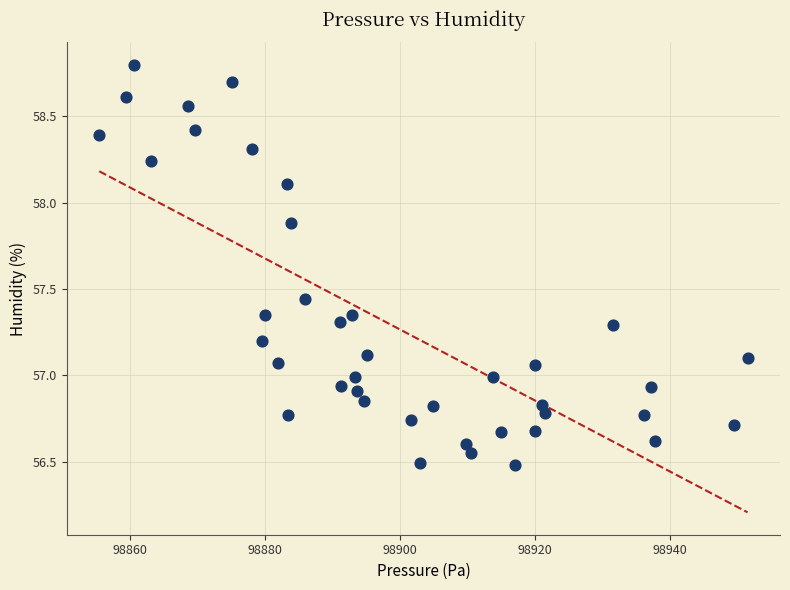

What is the range of X values (max minus min)?

96.1